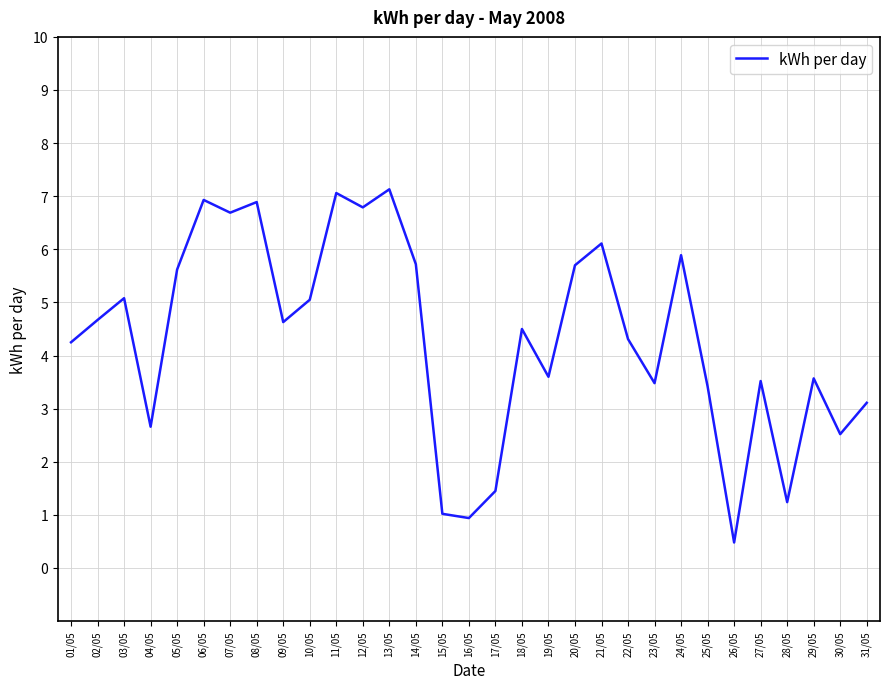

What is the change in value from 06/05 to 29/05?

-3.4